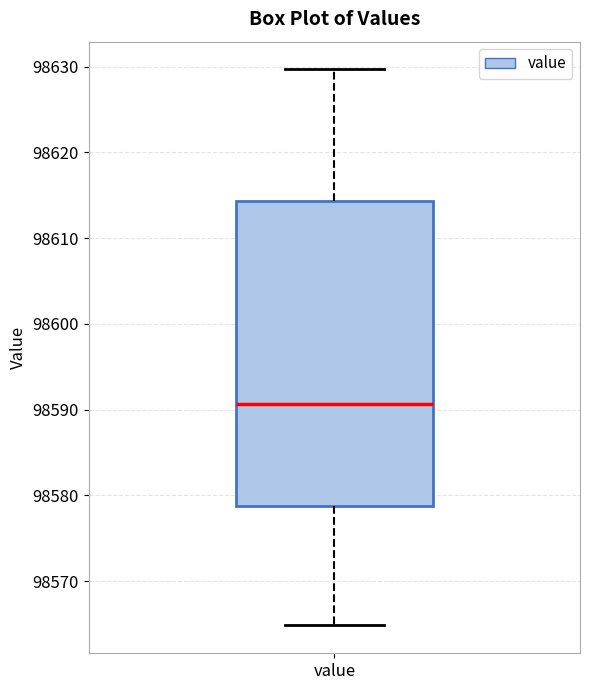

Read this box plot against the y-axis: the position of the median line, the range covered by the box, and the ends of both whiskers. The values are not printed on the chart, so give them approximately, as read against the axis.

median 98591, box 98579 to 98614, whiskers 98565 to 98630